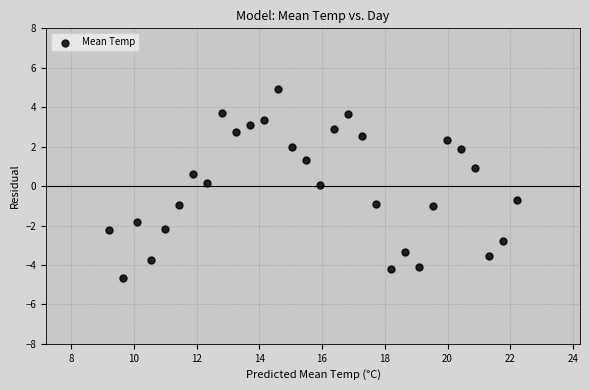

What is the range of Y values (max minus min)?

9.6